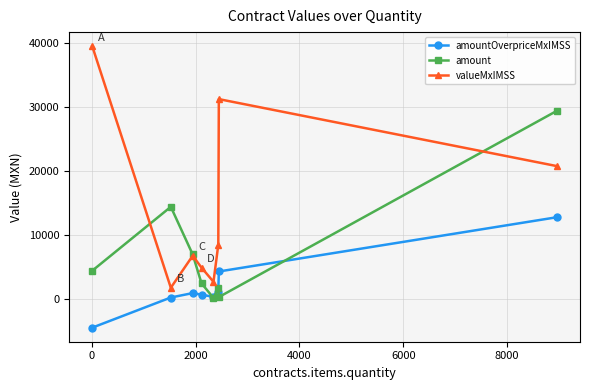

What are all the series names shown in the legend?

amountOverpriceMxIMSS, amount, valueMxIMSS